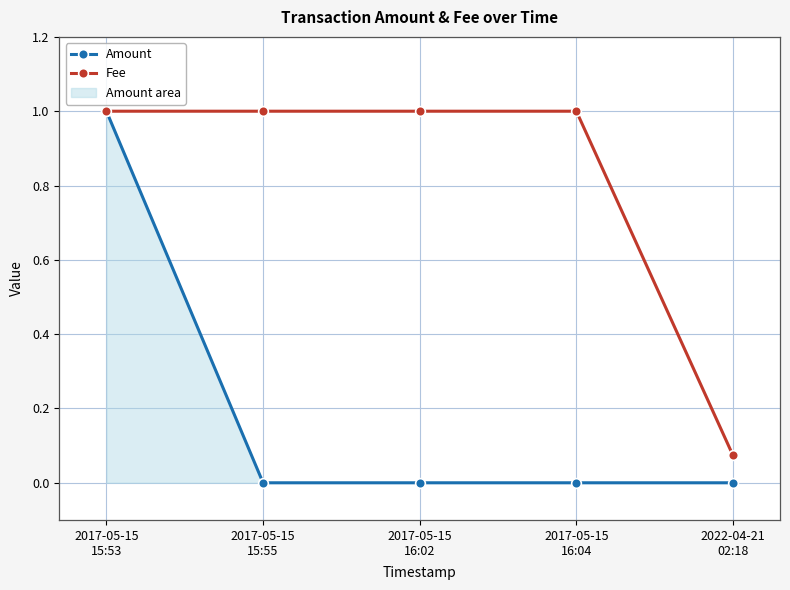

Which series changed the most between 2017-05-15
15:53 and 2022-04-21
02:18?

Amount